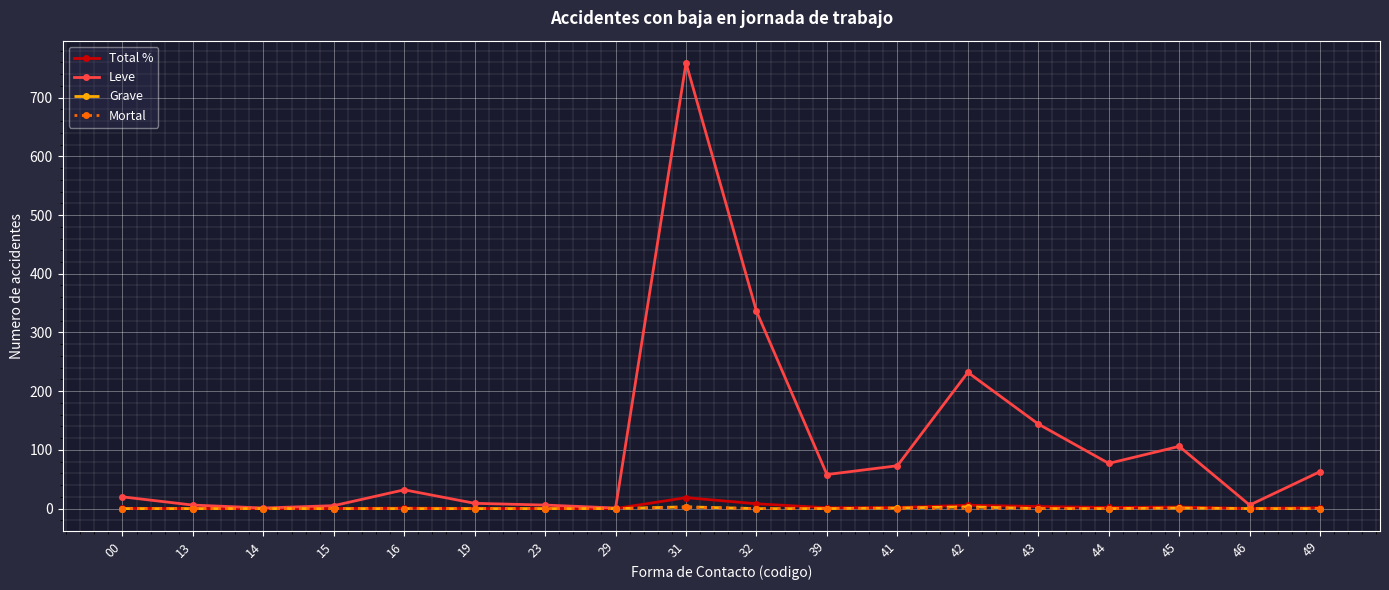

The Total % series shows 1.5 at 49. True or false?

True